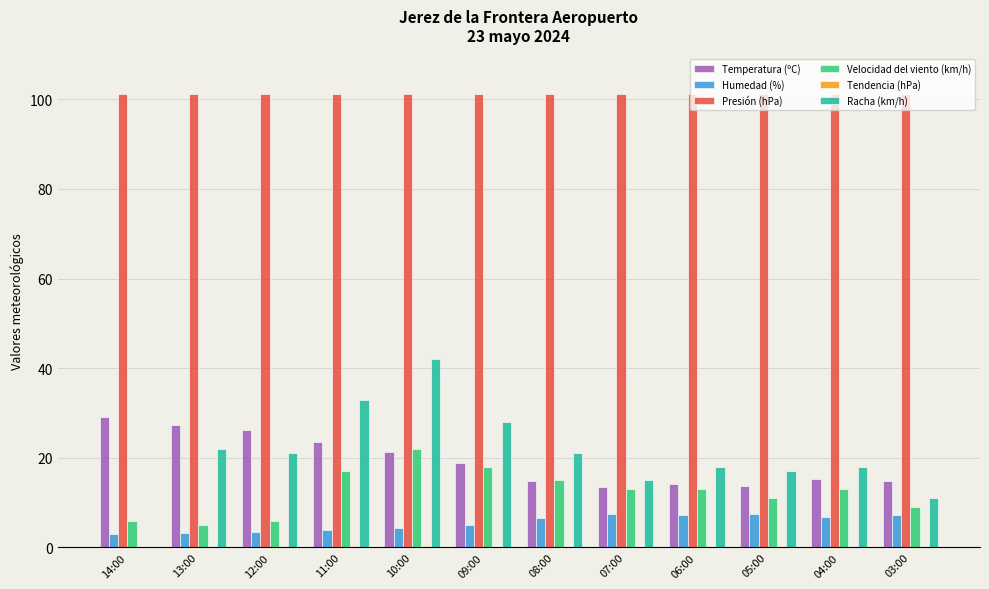

What is the total value across all series at 11:00?

178.9